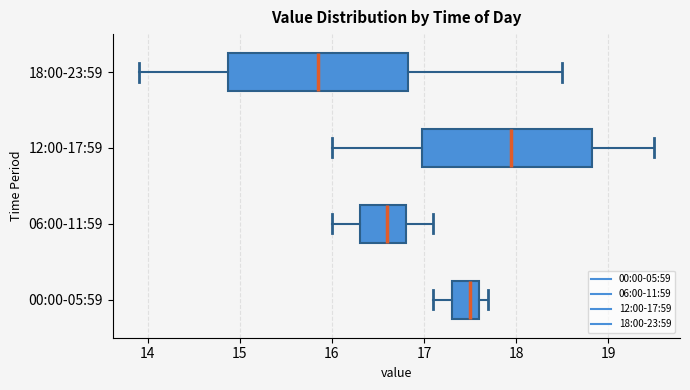

Where does the median line of the box for 12:00-17:59 sit on the x-axis? The values are not printed on the chart, so give them approximately, as read against the axis.

18.0